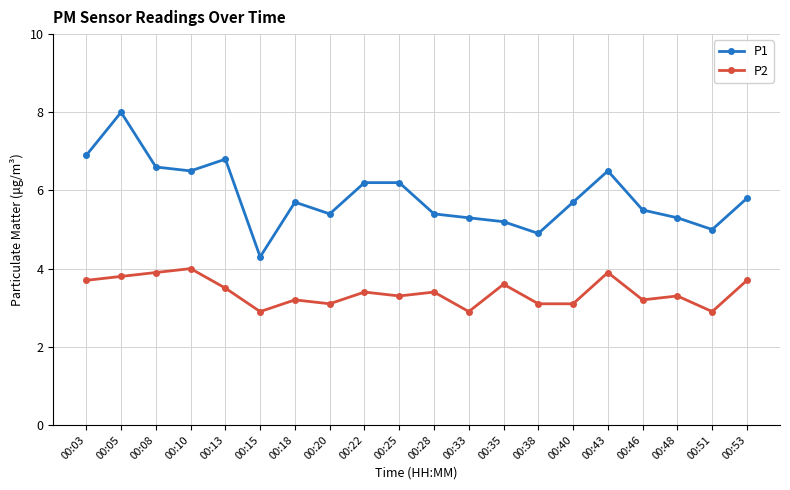

True or false: P2 and P1 intersect in this chart.

False